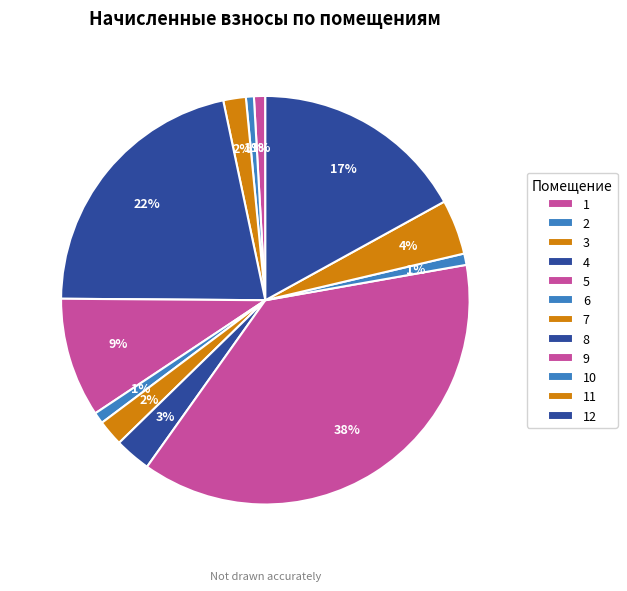

Is it true that 2 is 9% of the pie?

False